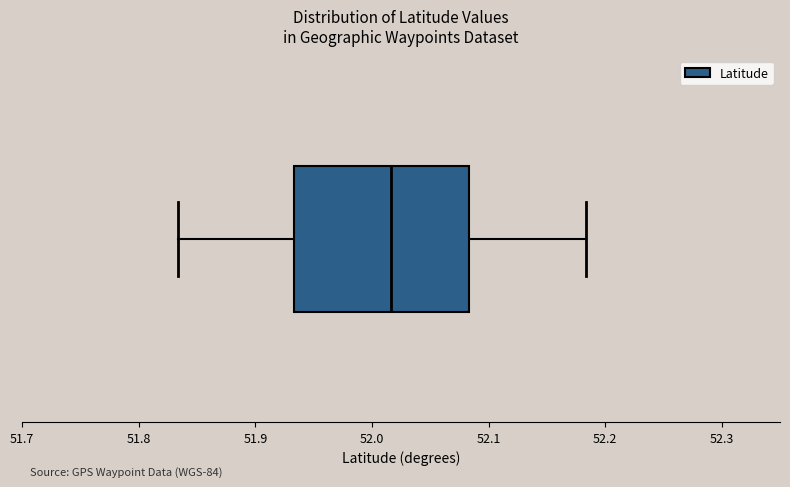

Read this box plot against the x-axis: the position of the median line, the range covered by the box, and the ends of both whiskers. The values are not printed on the chart, so give them approximately, as read against the axis.

median 52.02, box 51.93 to 52.08, whiskers 51.83 to 52.18